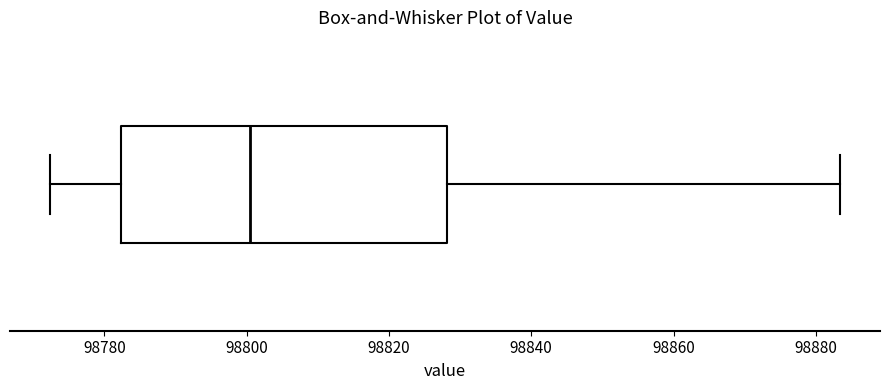

Read this box plot against the x-axis: the position of the median line, the range covered by the box, and the ends of both whiskers. The values are not printed on the chart, so give them approximately, as read against the axis.

median 98800, box 98782 to 98828, whiskers 98772 to 98884